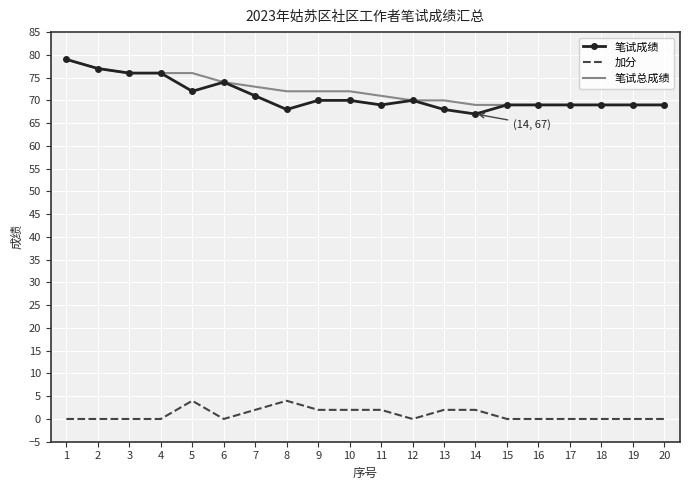

The 加分 series shows 0 at 15. True or false?

True